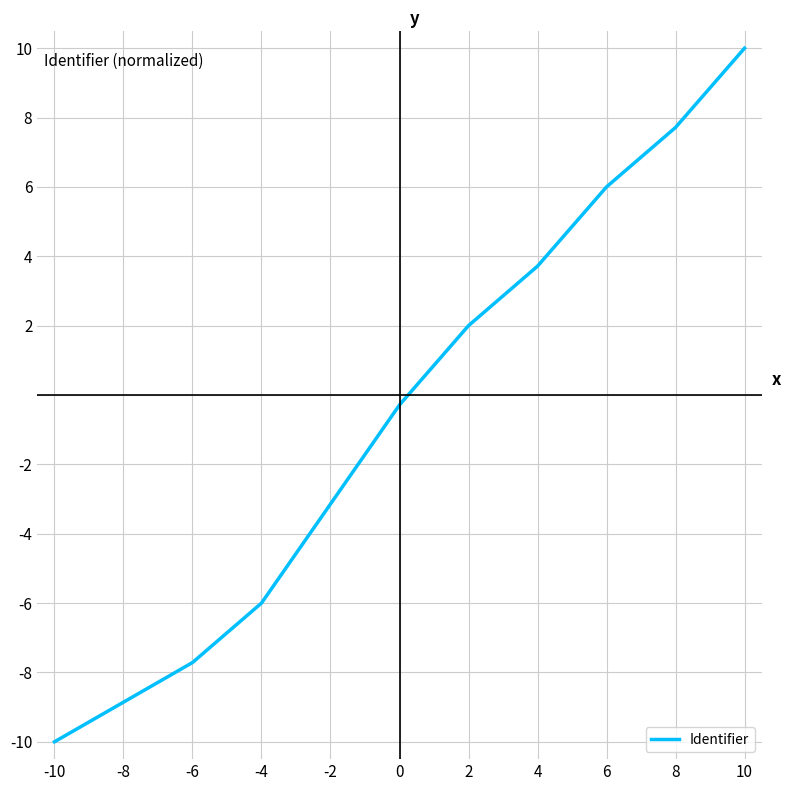

What is the sum of the values at -8 and 4?

-5.1